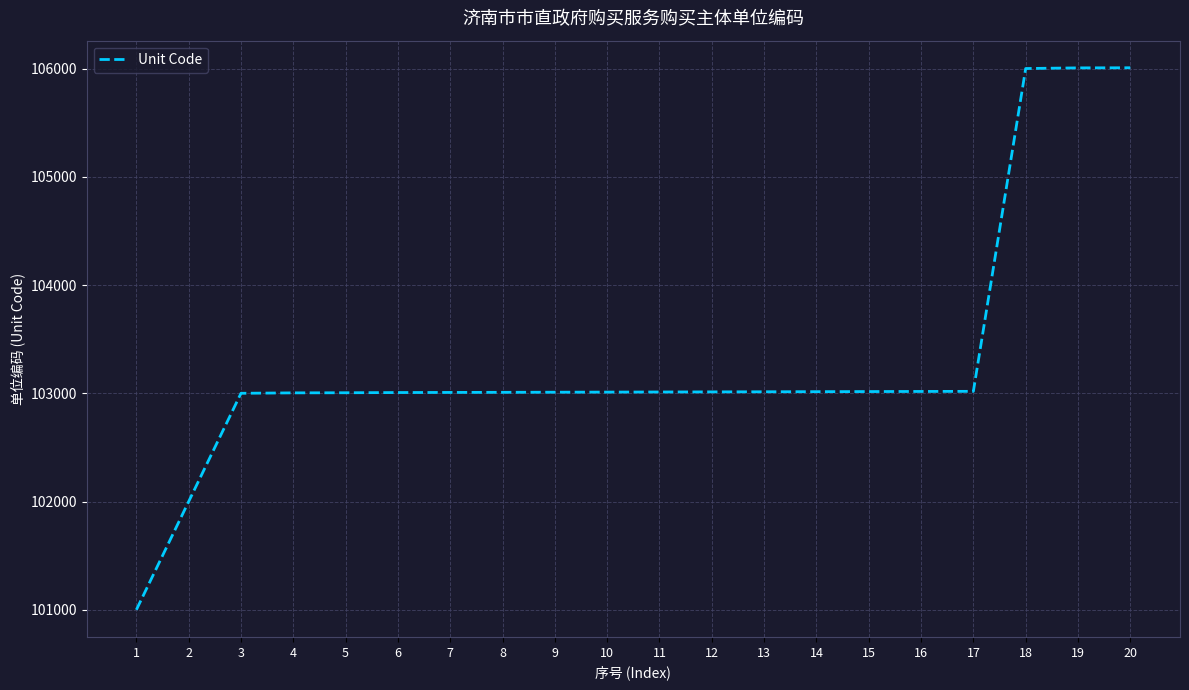

What is the smallest value displayed?

101001